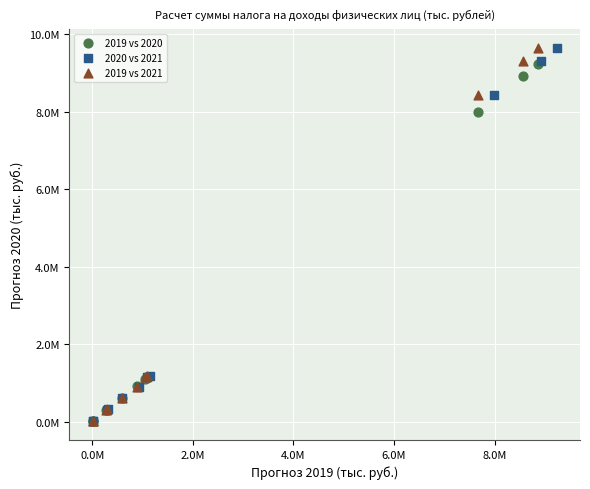

What are all the series names shown in the legend?

2019 vs 2020, 2020 vs 2021, 2019 vs 2021